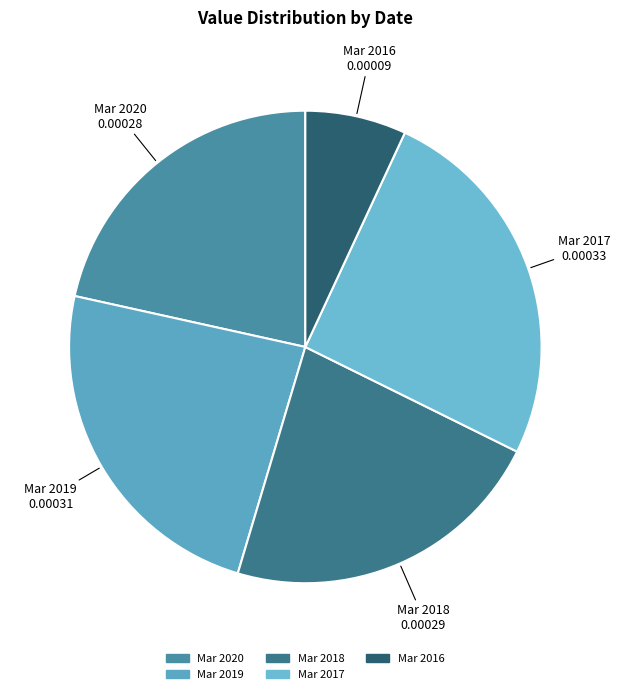

Which slice is the smallest?

Mar 2016